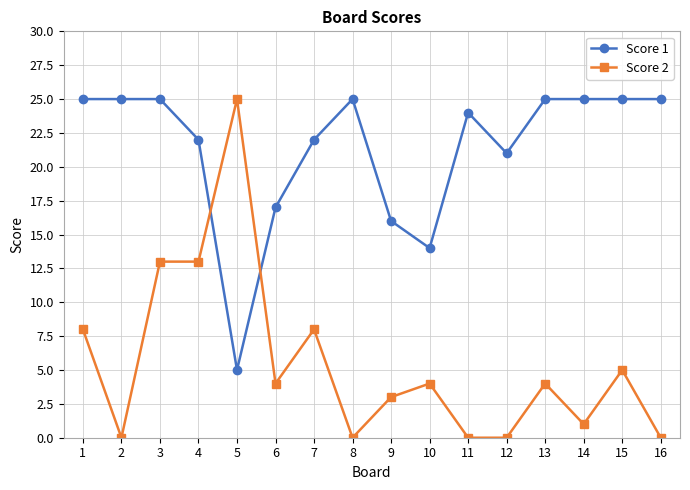

Reading right to left, list all the values displayed in this chart.

Score 1: 16=25	15=25	14=25	13=25	12=21	11=24	10=14	9=16	8=25	7=22	6=17	5=5	4=22	3=25	2=25	1=25
Score 2: 16=0	15=5	14=1	13=4	12=0	11=0	10=4	9=3	8=0	7=8	6=4	5=25	4=13	3=13	2=0	1=8